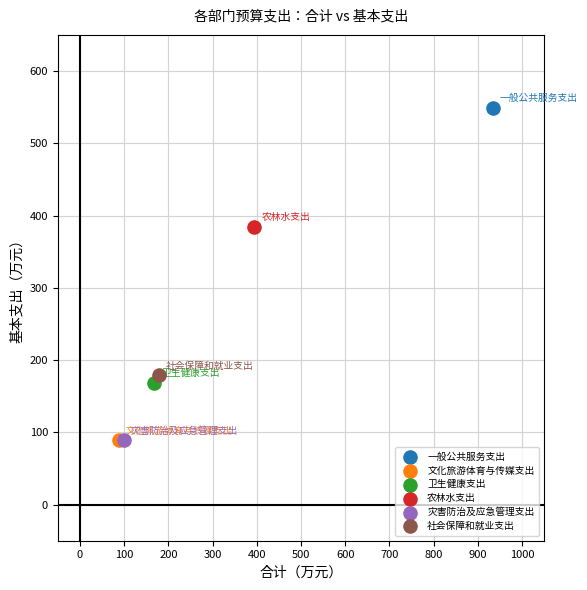

Which series contains the highest Y value?

一般公共服务支出